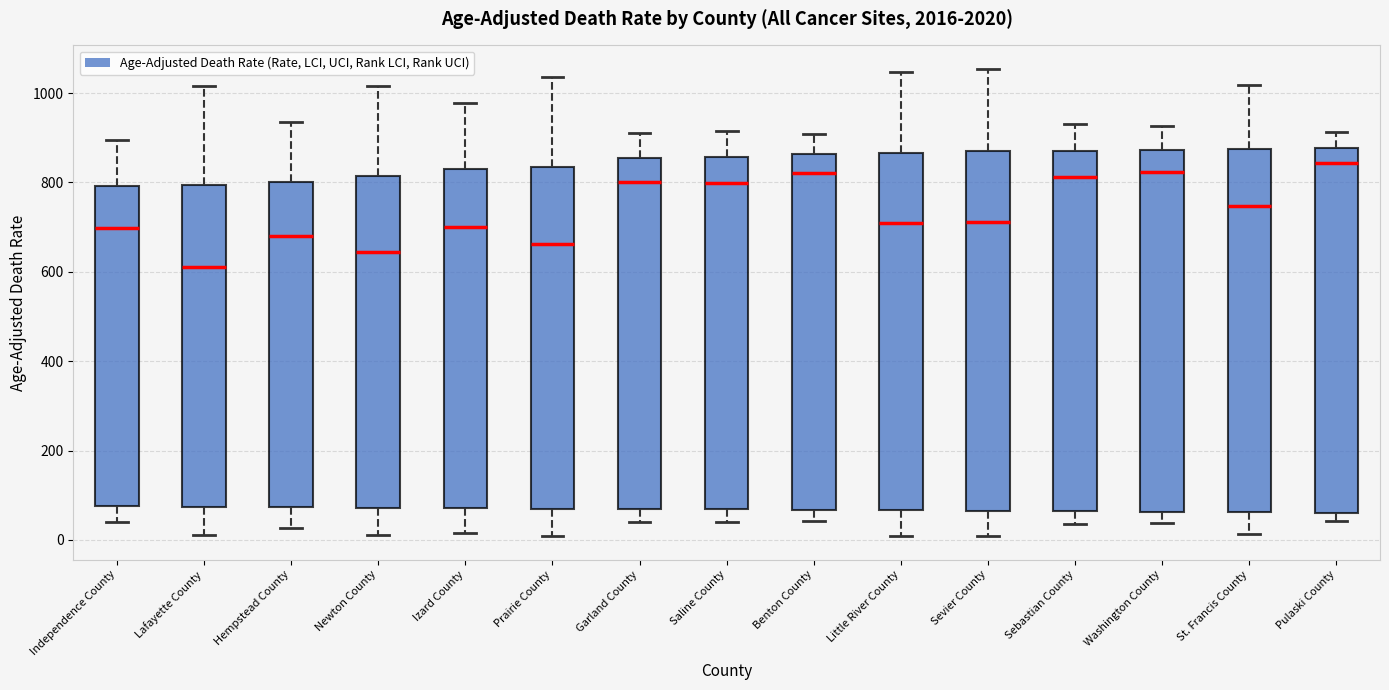

Reading left to right, transcribe this box plot: for each box, give where its median line is, the range the box spans, and where its two whiskers end, as read against the y-axis. The values are not printed on the chart, so give them approximately, as read against the axis.

Independence County: median 700, box 80 to 800, whiskers 40 to 900
Lafayette County: median 620, box 80 to 800, whiskers 20 to 1020
Hempstead County: median 680, box 80 to 800, whiskers 20 to 940
Newton County: median 640, box 80 to 820, whiskers 20 to 1020
Izard County: median 700, box 80 to 840, whiskers 20 to 980
Prairie County: median 660, box 80 to 840, whiskers 0 to 1040
Garland County: median 800, box 60 to 860, whiskers 40 to 920
Saline County: median 800, box 60 to 860, whiskers 40 to 920
Benton County: median 820, box 60 to 860, whiskers 40 to 900
Little River County: median 700, box 60 to 860, whiskers 0 to 1040
Sevier County: median 720, box 60 to 860, whiskers 0 to 1060
Sebastian County: median 820, box 60 to 880, whiskers 40 to 940
Washington County: median 820, box 60 to 880, whiskers 40 to 920
St. Francis County: median 740, box 60 to 880, whiskers 20 to 1020
Pulaski County: median 840, box 60 to 880, whiskers 40 to 920